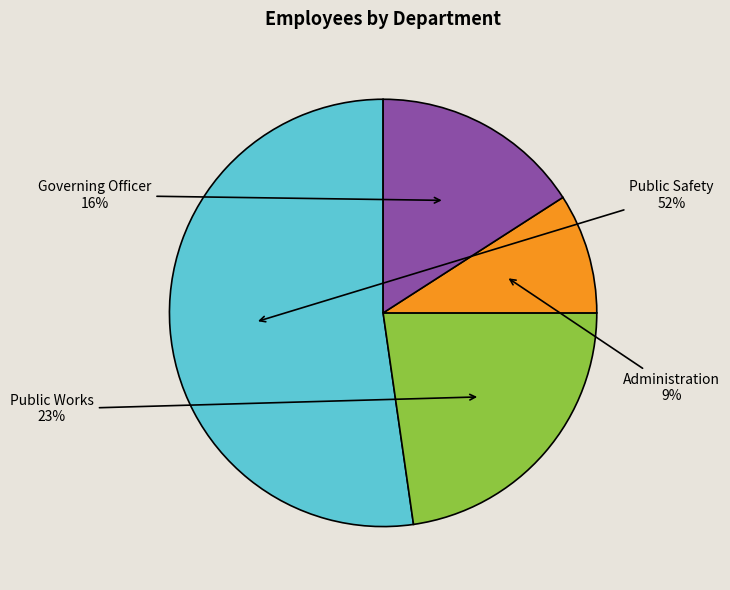

True or false: Administration accounts for 9% of the total.

True